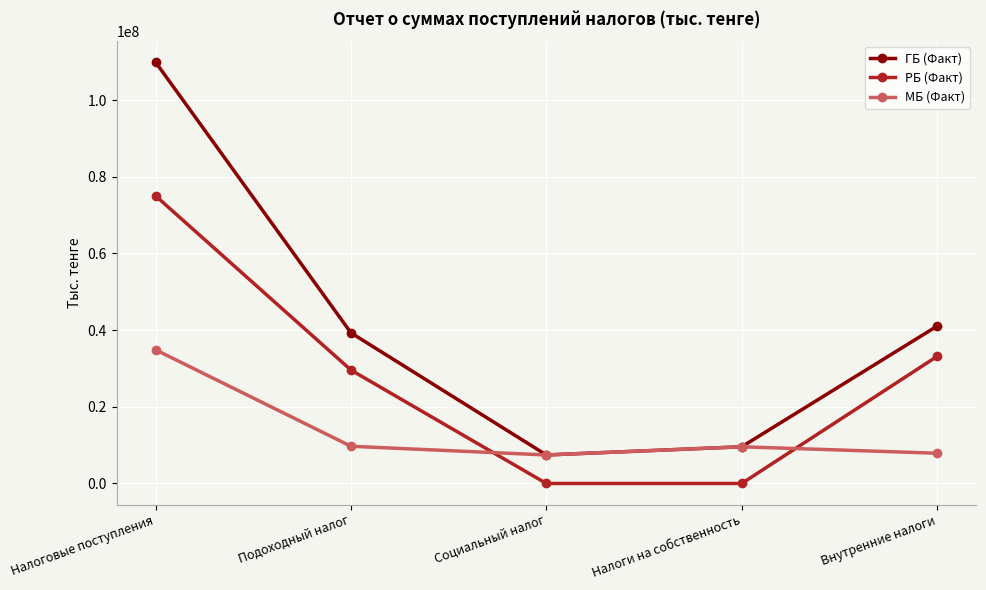

True or false: РБ (Факт) has more than 1 points higher than both neighbors.

False